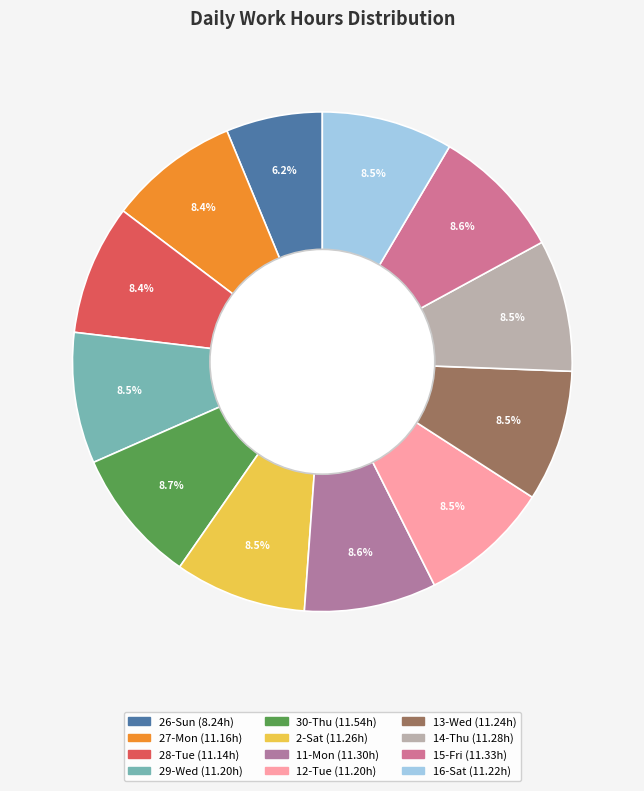

What is the total percentage of 11-Mon and 2-Sat?

17.1%